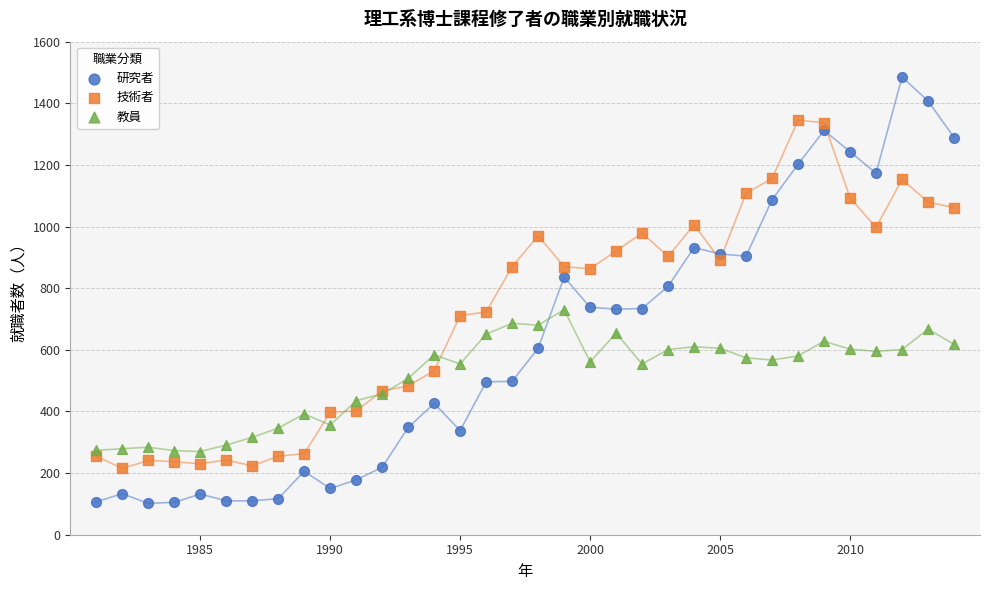

Which series has the widest spread of Y values?

研究者